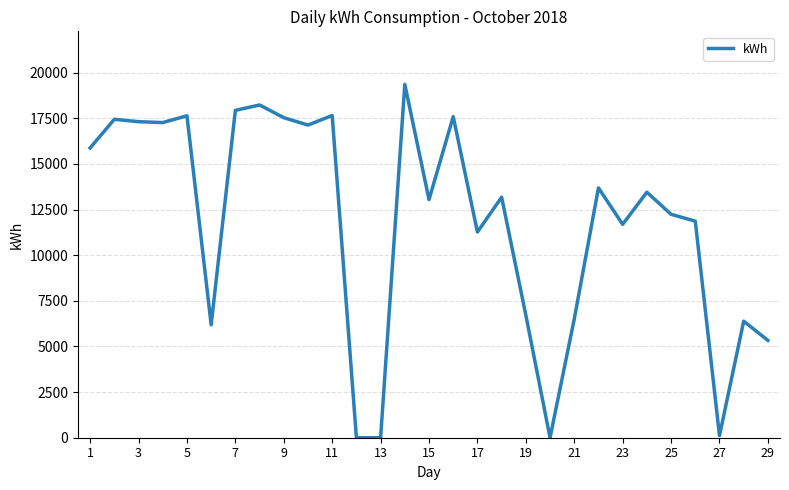

What is the difference between the maximum and minimum values?

19363.1